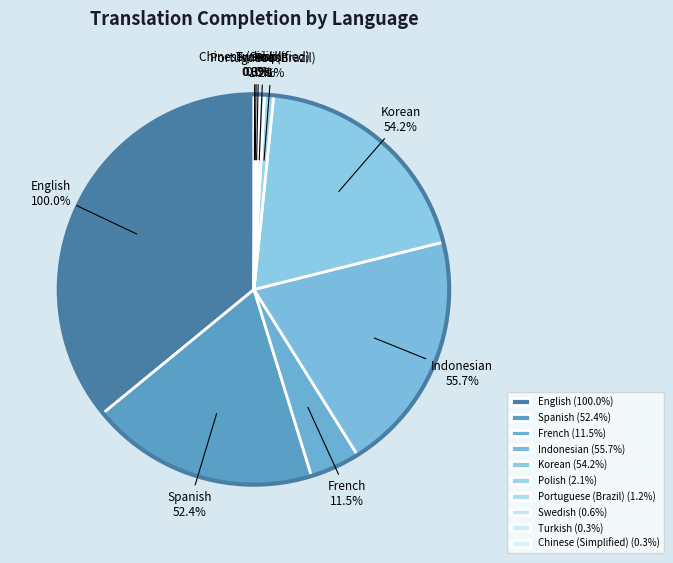

How many slices are in this pie chart?

10